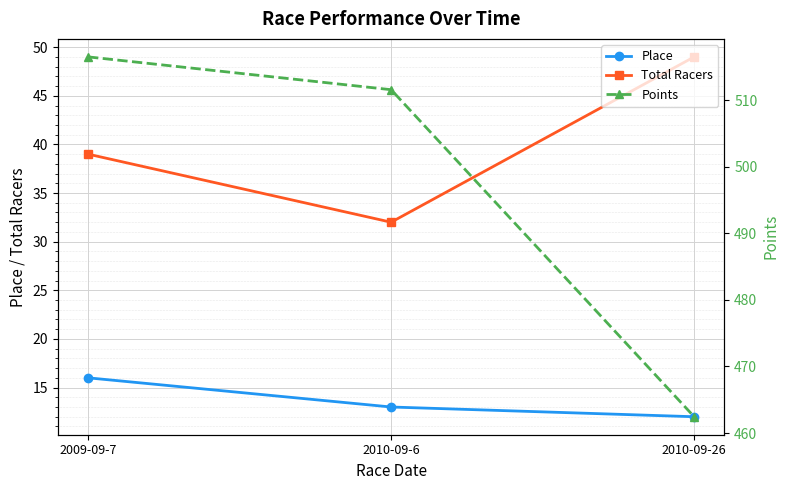

Is this an area chart (filled region under the line)?

No